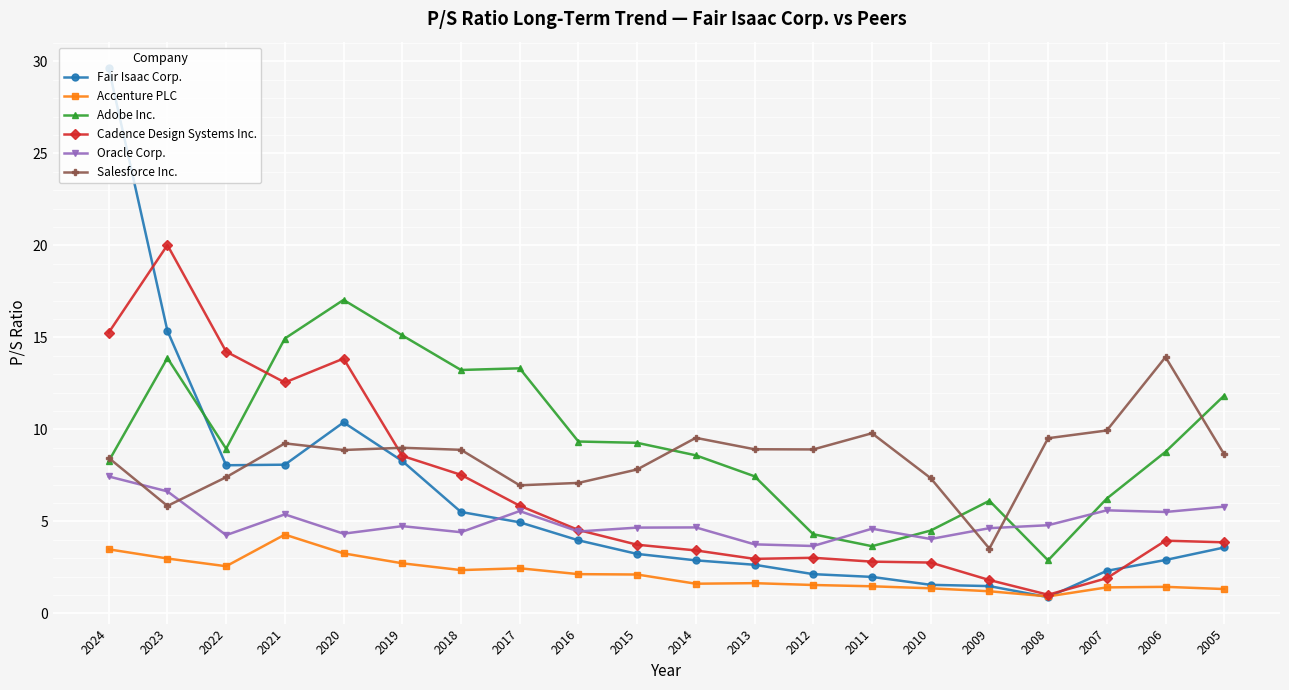

Rank the series by their maximum value, from lowest to highest.

Accenture PLC, Oracle Corp., Salesforce Inc., Adobe Inc., Cadence Design Systems Inc., Fair Isaac Corp.